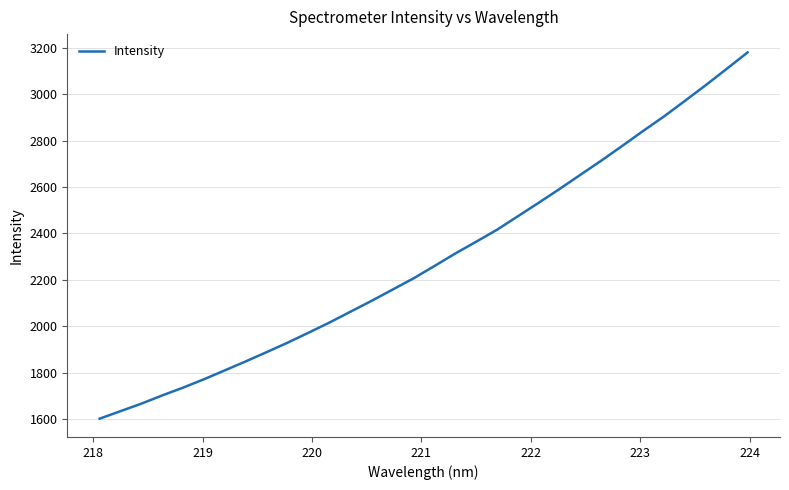

What is the smallest value displayed?

1602.4